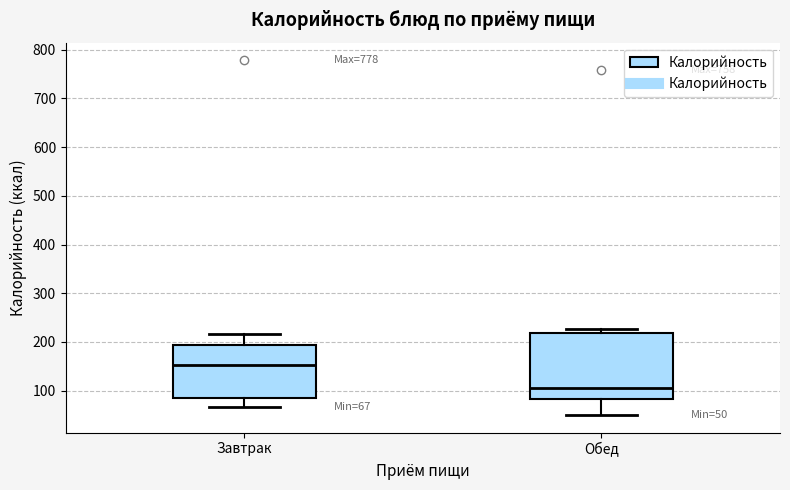

Which box has the highest median line?

Завтрак